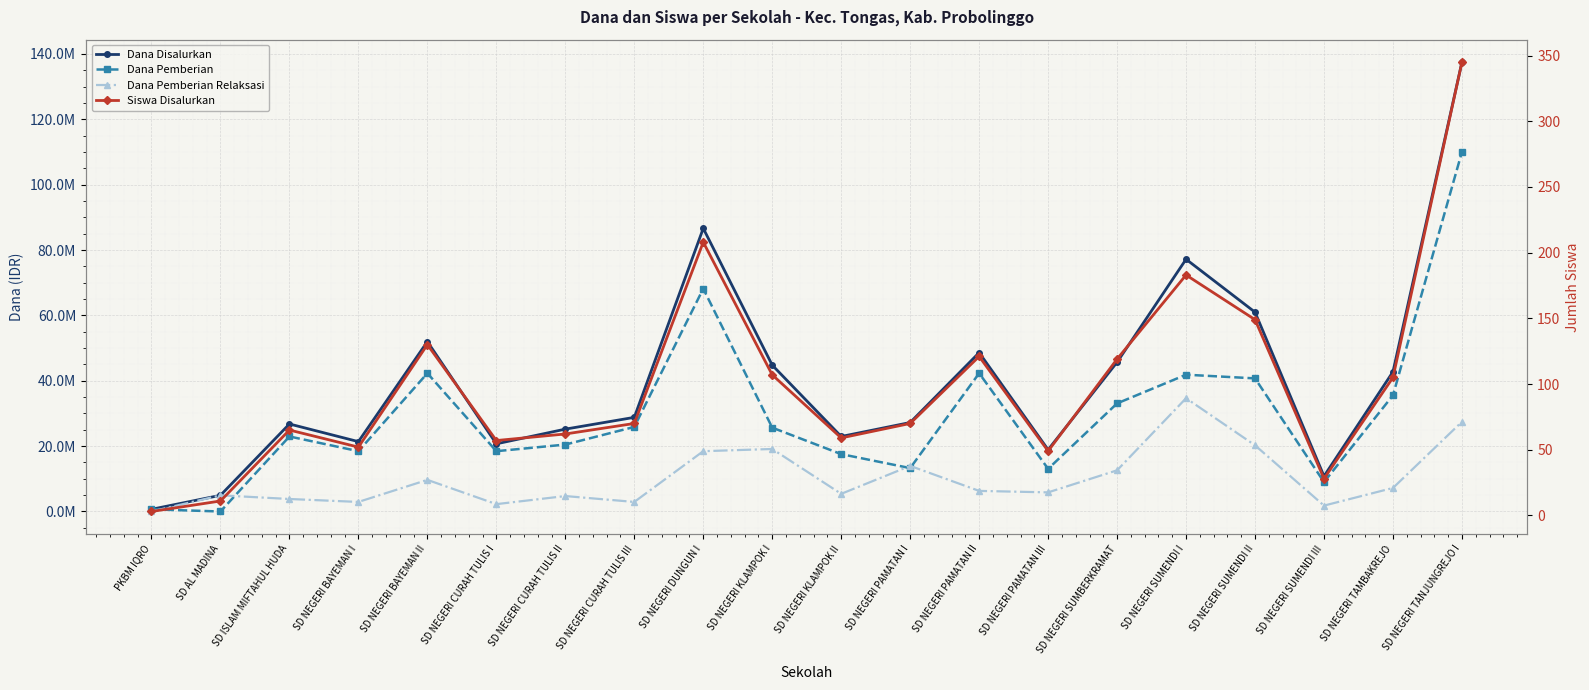

What is the difference between the Siswa Disalurkan values at SD NEGERI KLAMPOK II and SD NEGERI TANJUNGREJO I?

286